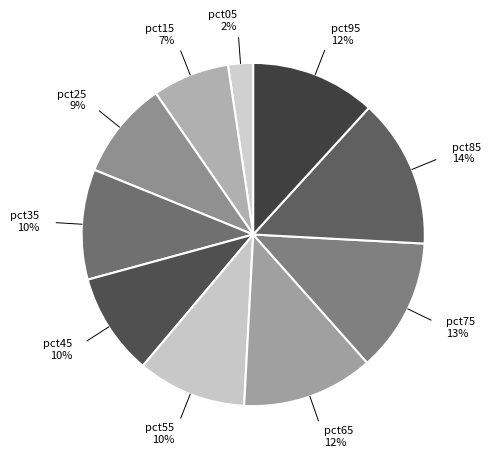

To the nearest percent, what is the average slice percentage?

10%